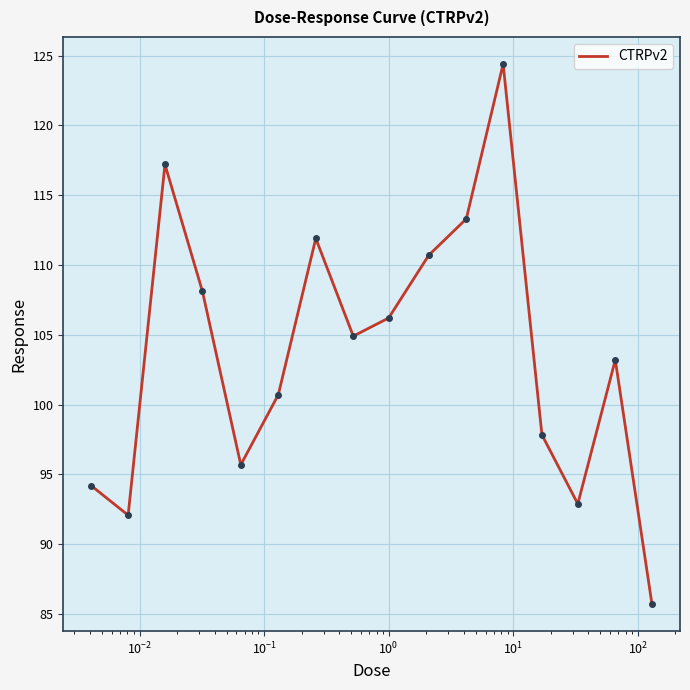

What is the smallest value displayed?

85.7